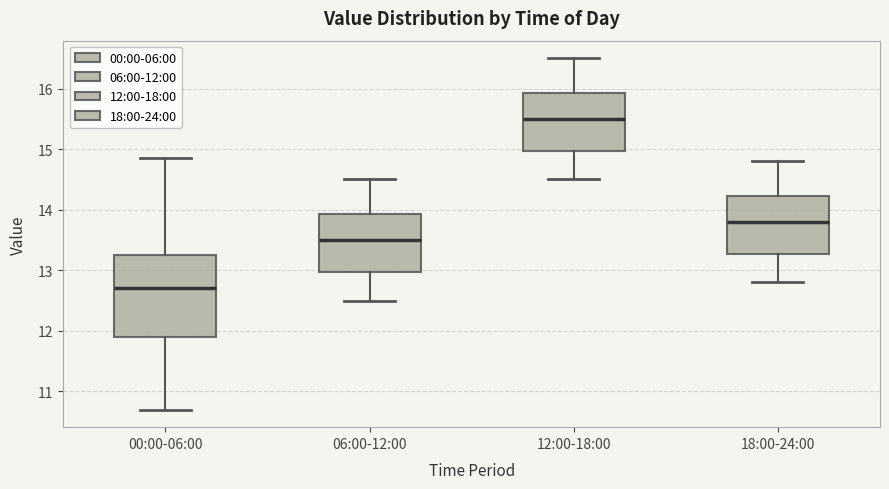

Which box's median line is the highest?

12:00-18:00